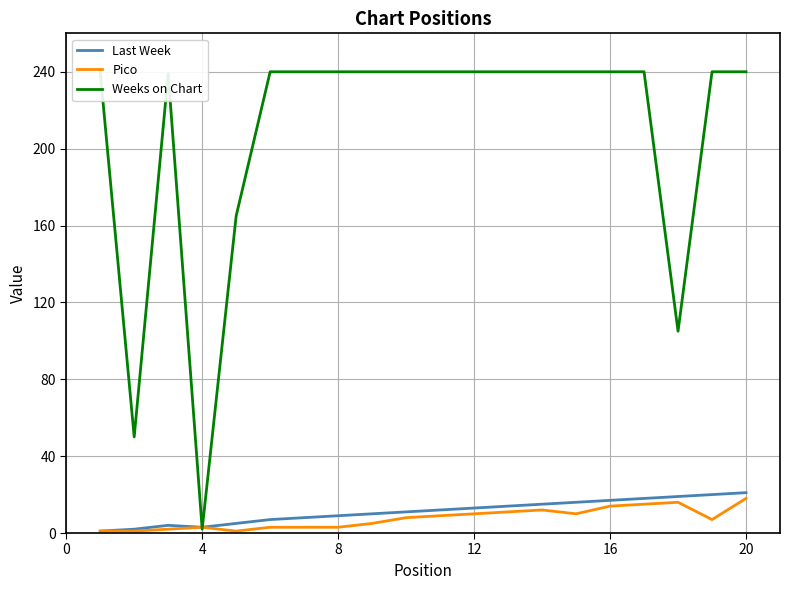

What is the maximum value for Last Week?

21